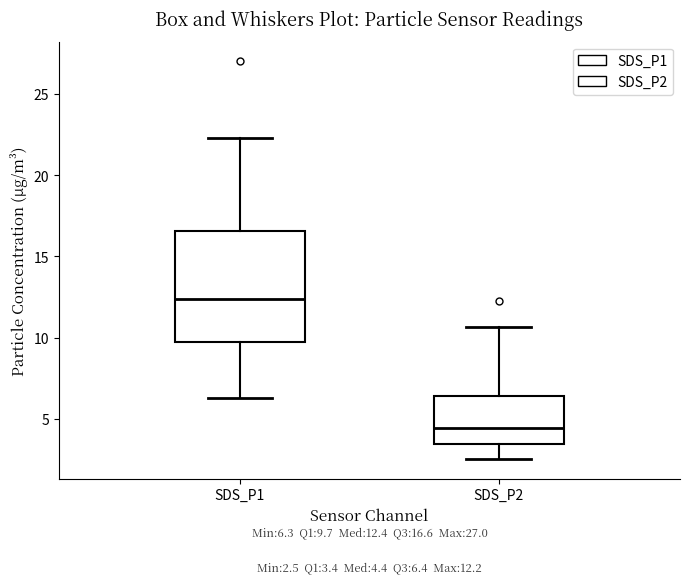

Comparing the boxes themselves (not the whiskers), which one is the tallest?

SDS_P1